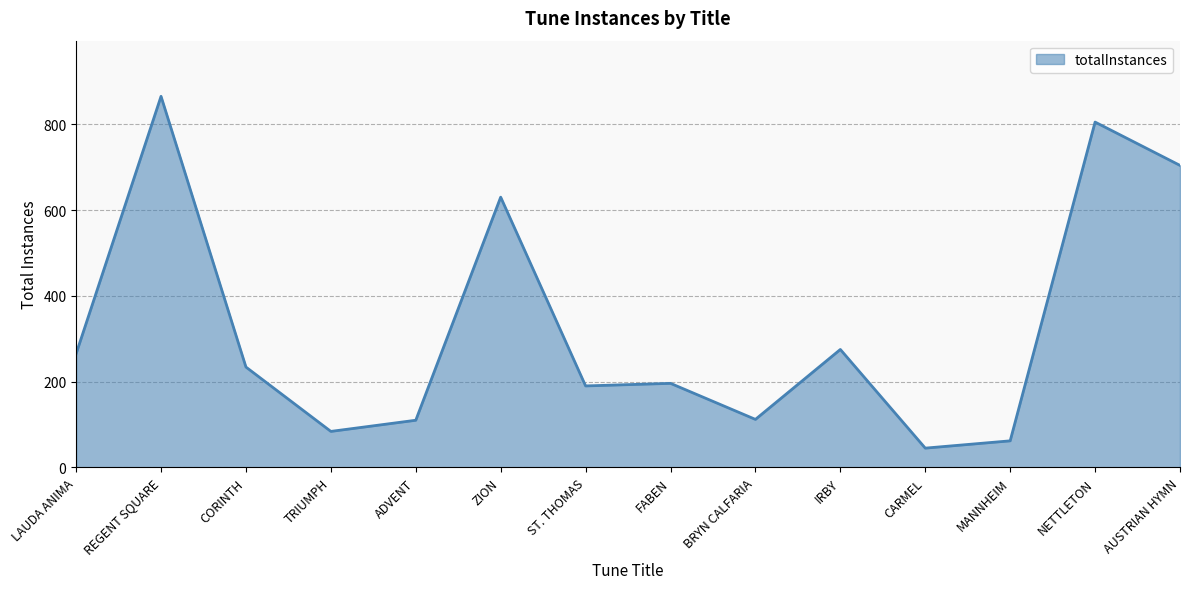

At which category does the data reach its first local peak?

REGENT SQUARE